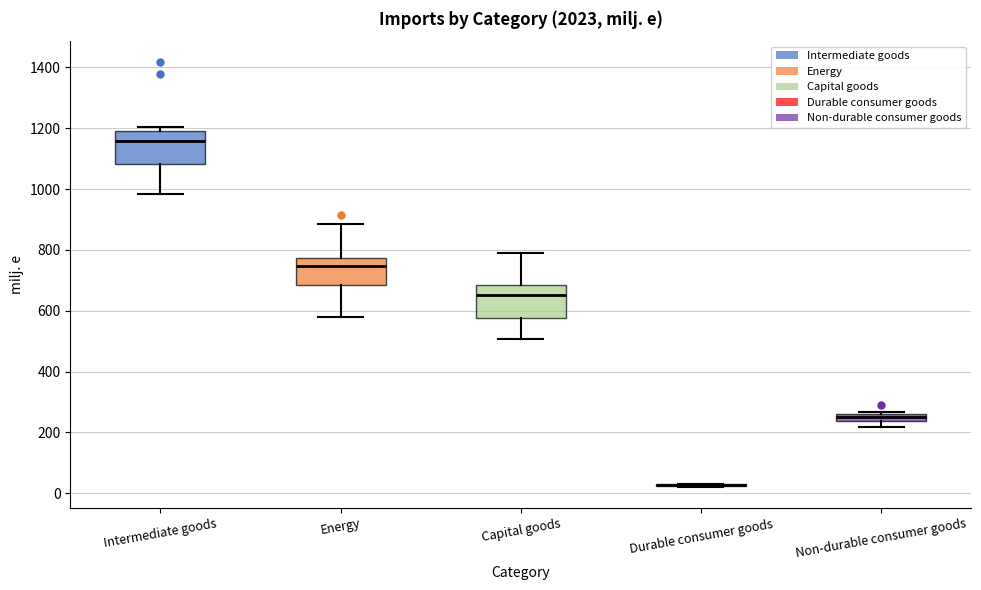

Where does the median line of the box for Capital goods sit on the y-axis? The values are not printed on the chart, so give them approximately, as read against the axis.

660